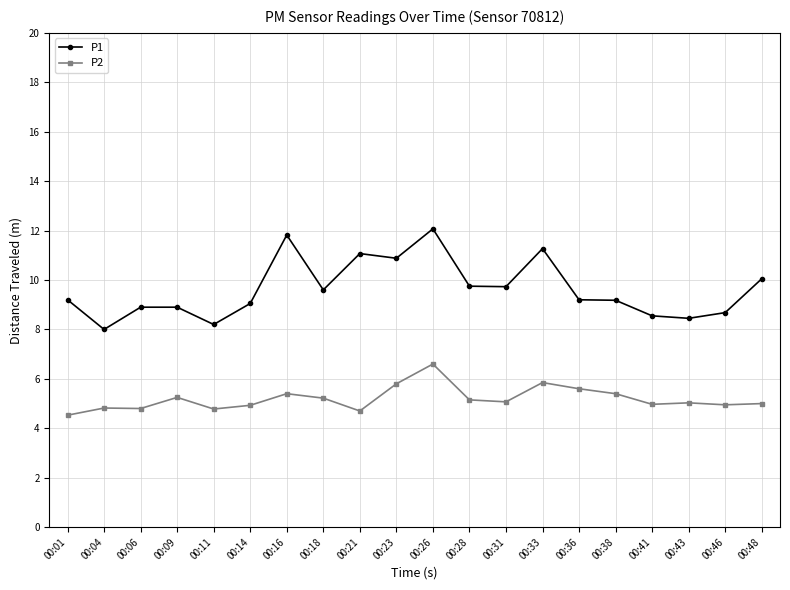

Does the chart have visible grid lines?

Yes